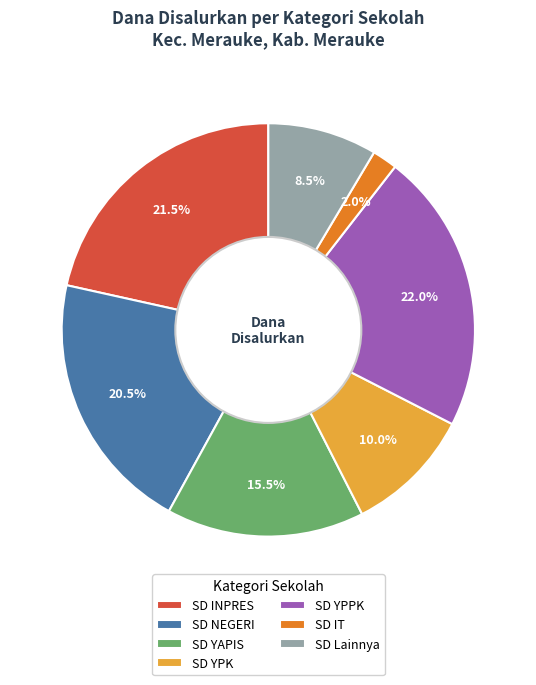

What is the ratio of the value at SD YPPK to the value at SD NEGERI?

1.1